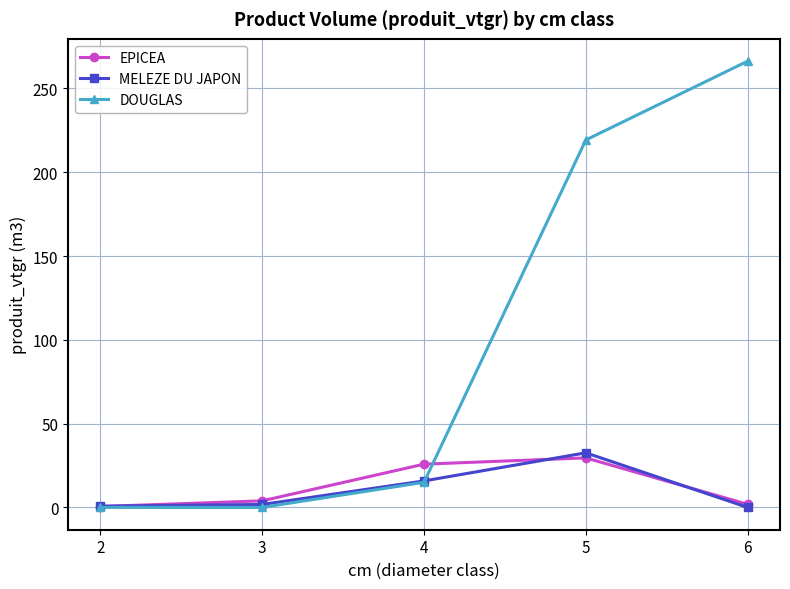

At which label does EPICEA reach its peak?

5